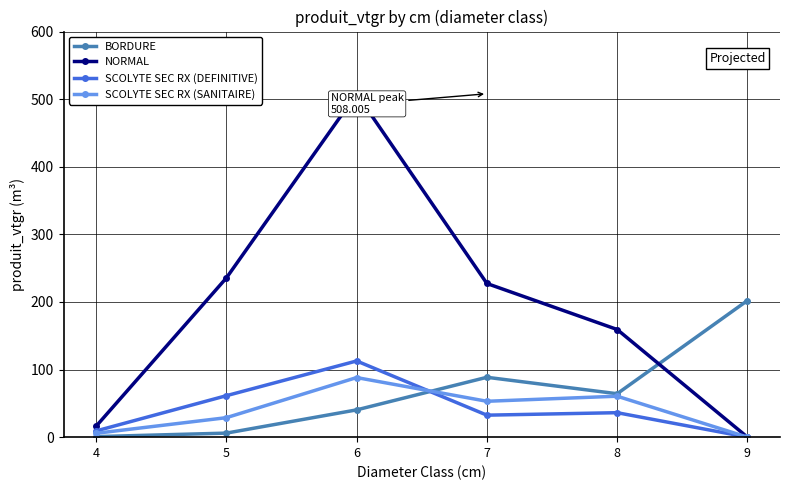

Reading left to right, transcribe all the data shown in this chart.

BORDURE: 4=0.8	5=6.0	6=40.3	7=88.6	8=64.2	9=202.1
NORMAL: 4=16.2	5=235.5	6=508.0	7=227.3	8=159.3	9=0.0
SCOLYTE SEC RX (DEFINITIVE): 4=9.2	5=61.3	6=112.7	7=32.5	8=36.2	9=0.0
SCOLYTE SEC RX (SANITAIRE): 4=5.7	5=28.8	6=88.2	7=53.1	8=60.6	9=0.0